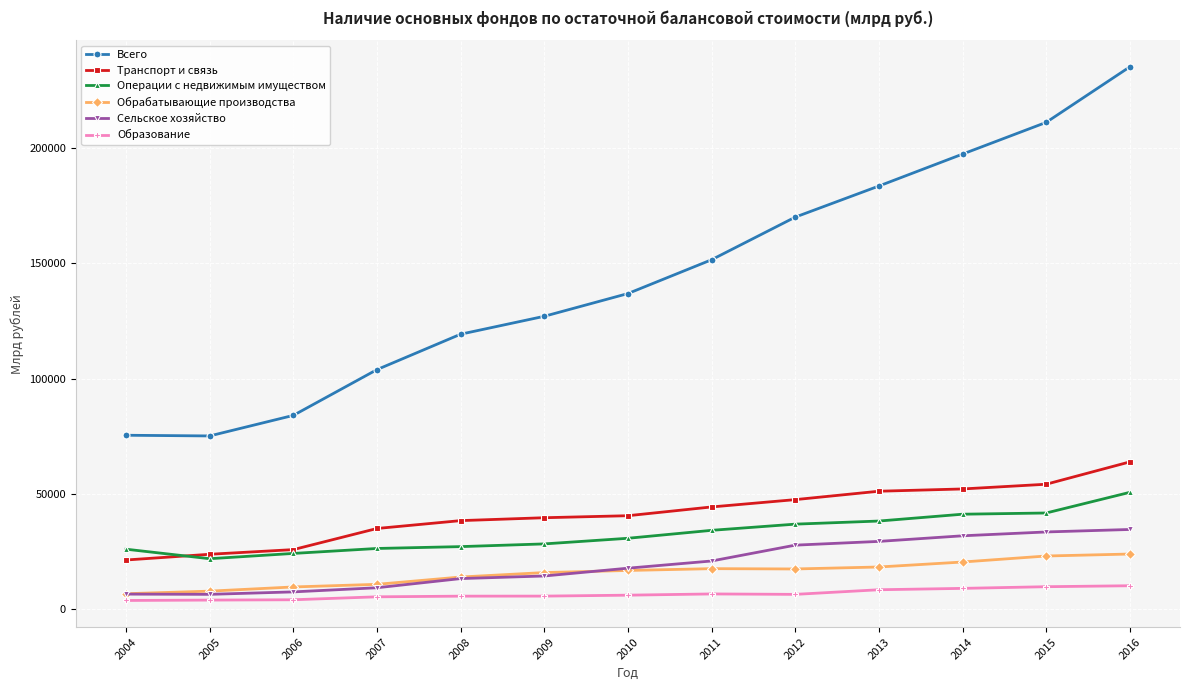

What is the difference between the maximum and minimum values in the Операции с недвижимым имуществом series?

28767